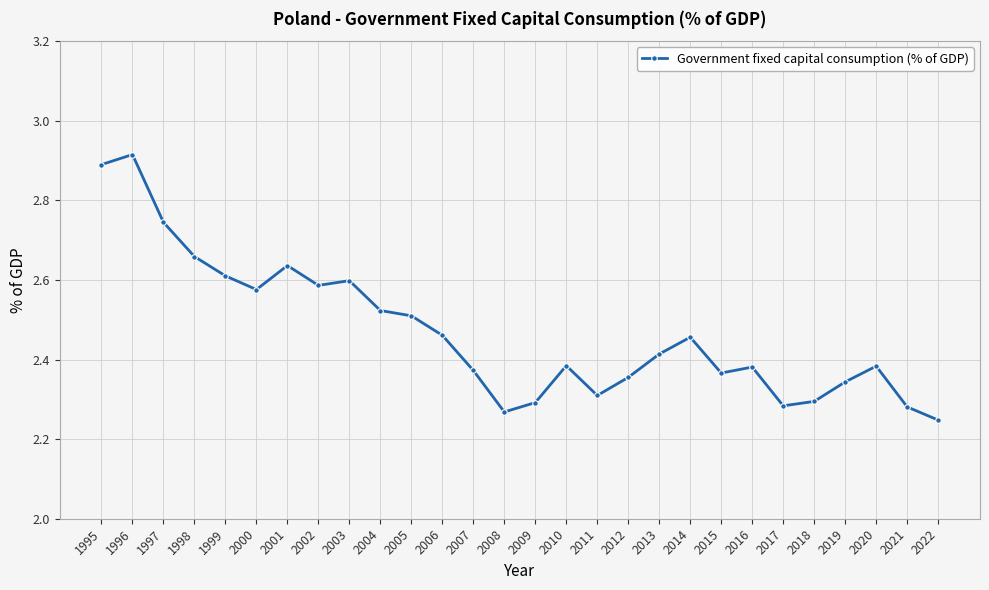

What is the ratio of the value at 2002 to the value at 2020?

1.1